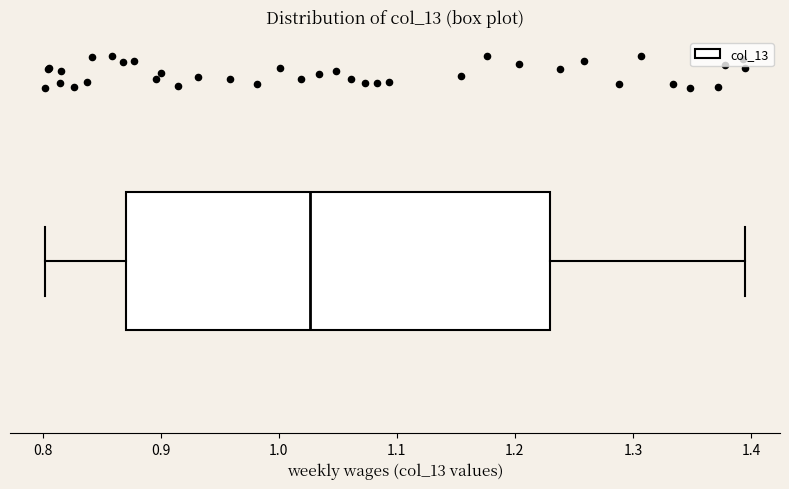

Where is the right edge of the box on the x-axis? The values are not printed on the chart, so give them approximately, as read against the axis.

1.23